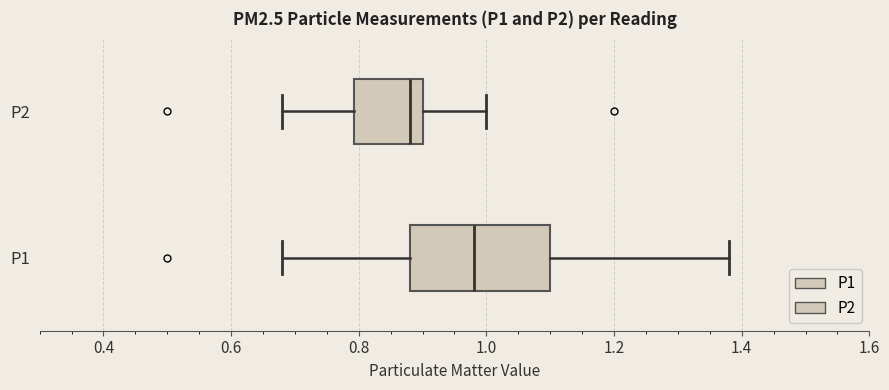

Where does the right whisker of the box for P2 end on the x-axis? The values are not printed on the chart, so give them approximately, as read against the axis.

1.00